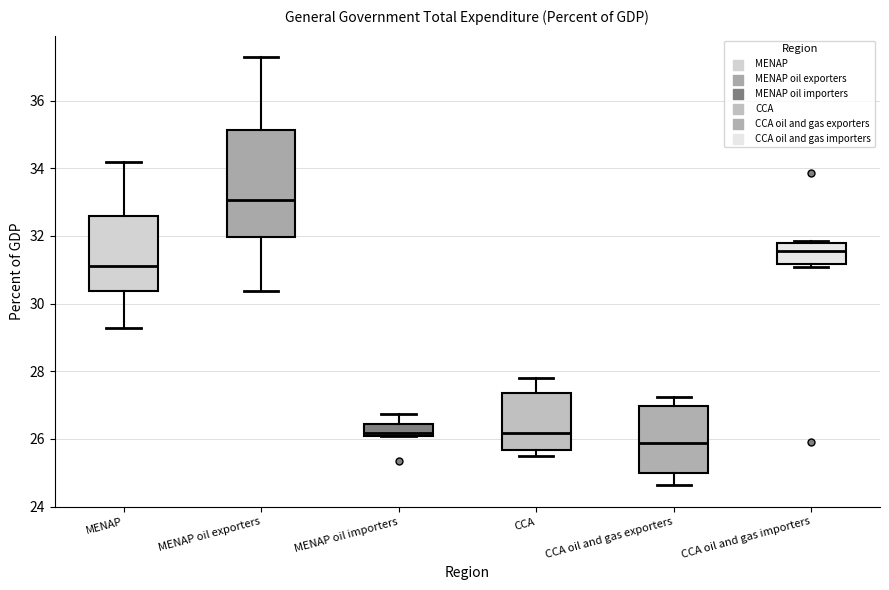

Reading left to right, transcribe this box plot: for each box, give where its median line is, the range the box spans, and where its two whiskers end, as read against the y-axis. The values are not printed on the chart, so give them approximately, as read against the axis.

MENAP: median 31.2, box 30.4 to 32.6, whiskers 29.2 to 34.2
MENAP oil exporters: median 33.0, box 32.0 to 35.2, whiskers 30.4 to 37.2
MENAP oil importers: median 26.2, box 26.0 to 26.4, whiskers 26.0 to 26.8
CCA: median 26.2, box 25.6 to 27.4, whiskers 25.4 to 27.8
CCA oil and gas exporters: median 25.8, box 25.0 to 27.0, whiskers 24.6 to 27.2
CCA oil and gas importers: median 31.6, box 31.2 to 31.8, whiskers 31.0 to 31.8